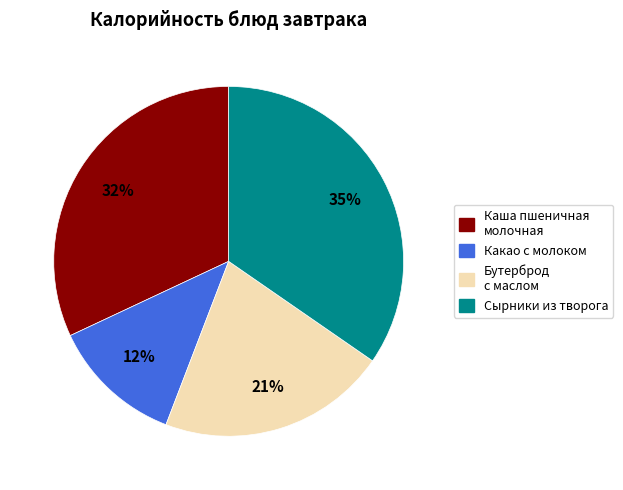

Is there a majority slice in this chart?

No